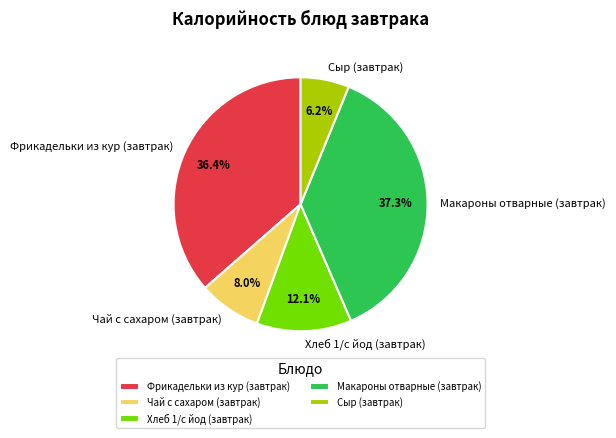

Between Хлеб 1/с йод (завтрак) and Макароны отварные (завтрак), which is larger?

Макароны отварные (завтрак)